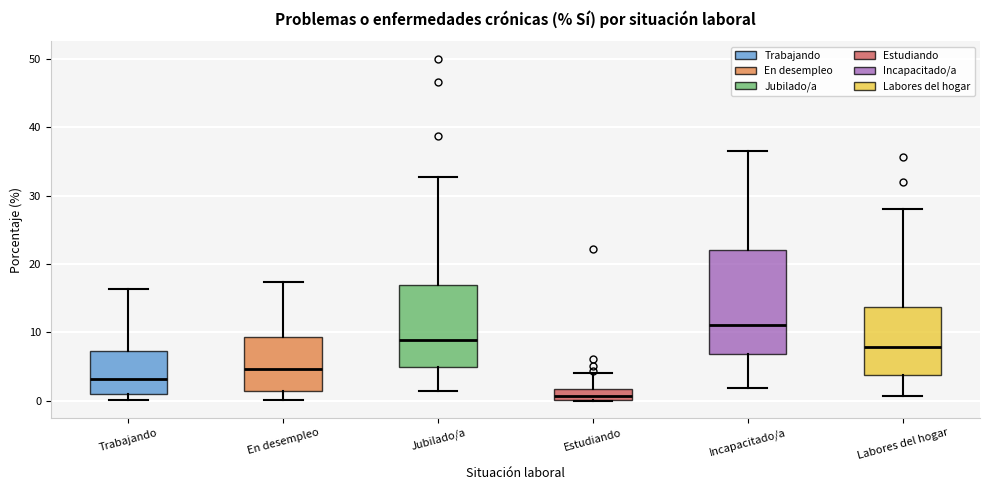

Reading left to right, read every box against the y-axis: the position of its median line, the range the box covers, and the ends of its whiskers. The values are not printed on the chart, so give them approximately, as read against the axis.

Trabajando: median 3, box 1 to 7, whiskers 0 to 16
En desempleo: median 5, box 2 to 9, whiskers 0 to 17
Jubilado/a: median 9, box 5 to 17, whiskers 1 to 33
Estudiando: median 1, box 0 to 2, whiskers 0 to 4
Incapacitado/a: median 11, box 7 to 22, whiskers 2 to 37
Labores del hogar: median 8, box 4 to 14, whiskers 1 to 28